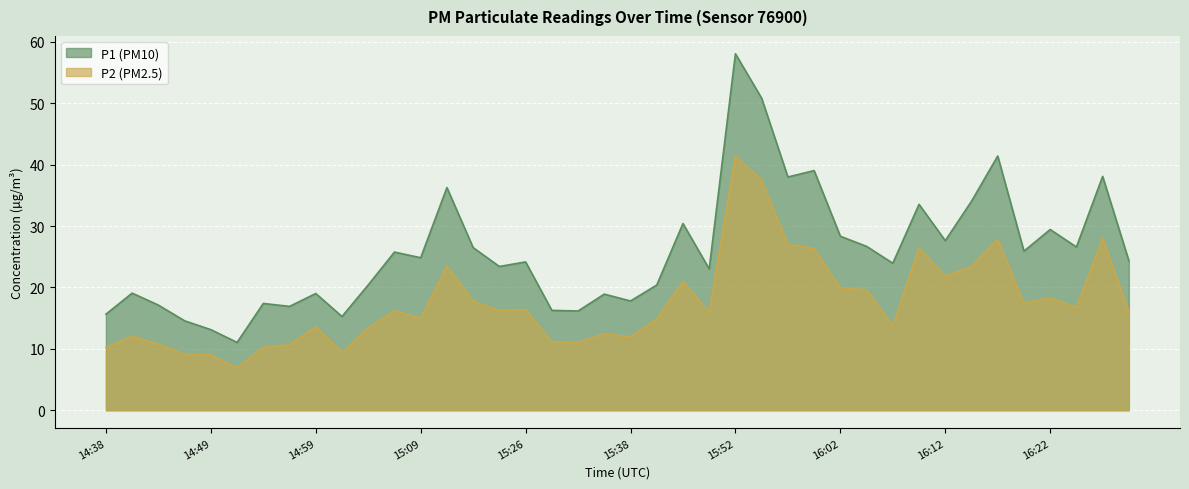

How many interior local peaks does the P2 series have?

12